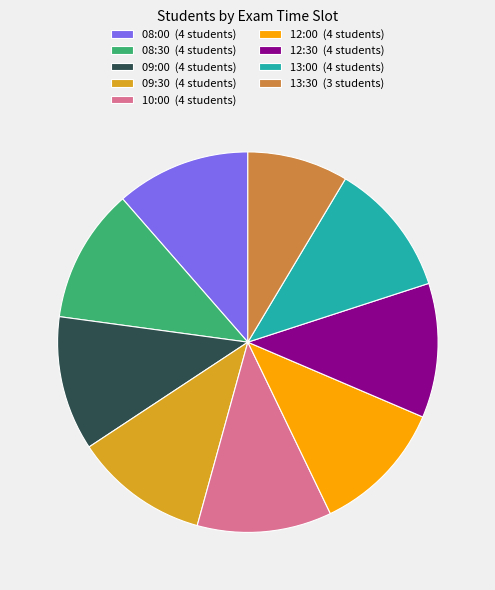

True or false: 08:00 (4 students) accounts for 22% of the total.

False